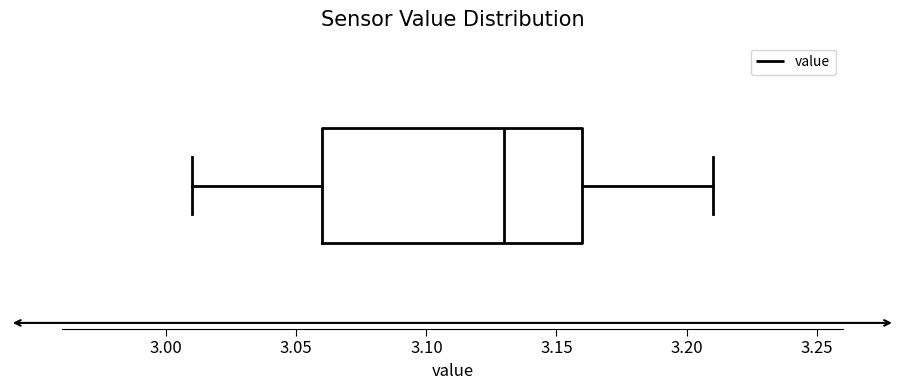

Read this box plot against the x-axis: the position of the median line, the range covered by the box, and the ends of both whiskers. The values are not printed on the chart, so give them approximately, as read against the axis.

median 3.13, box 3.06 to 3.16, whiskers 3.01 to 3.21